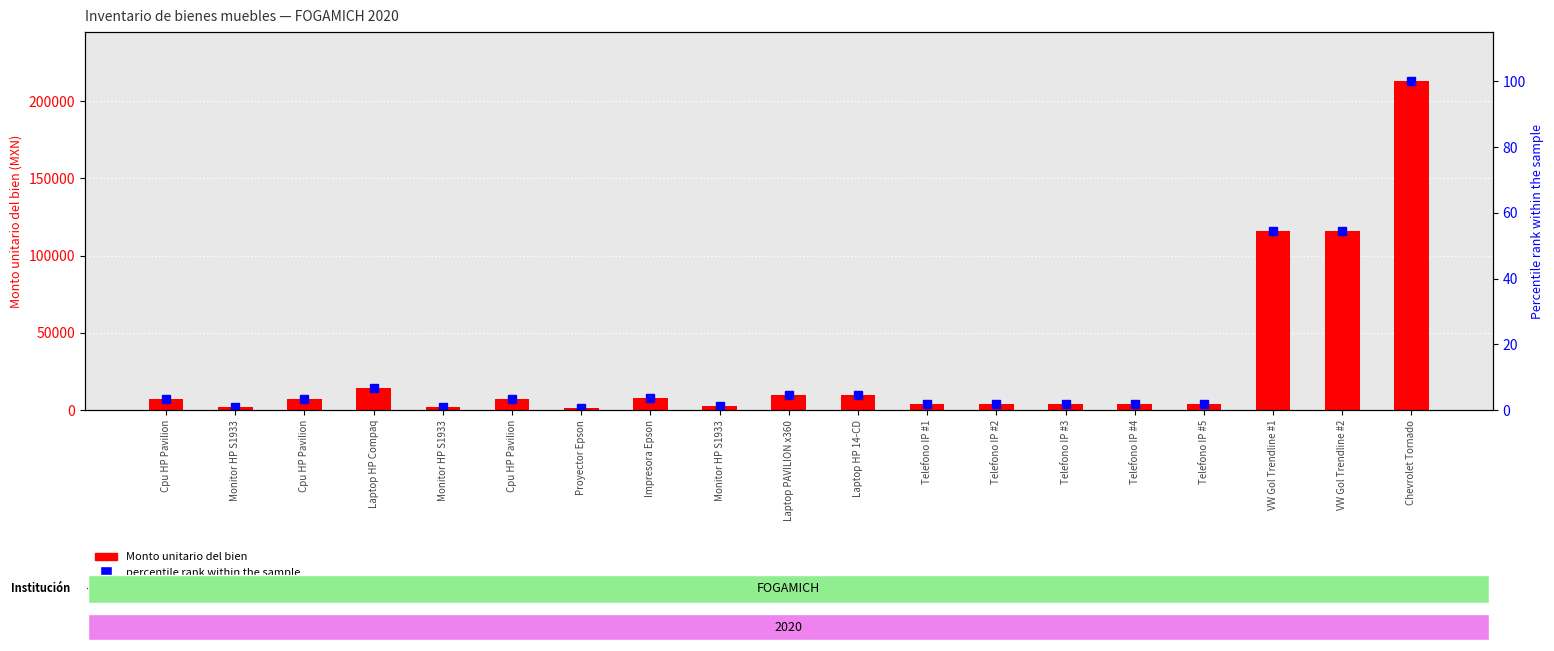

Rank the series at VW Gol Trendline #1 from lowest to highest value.

percentile rank within the sample, Monto unitario del bien